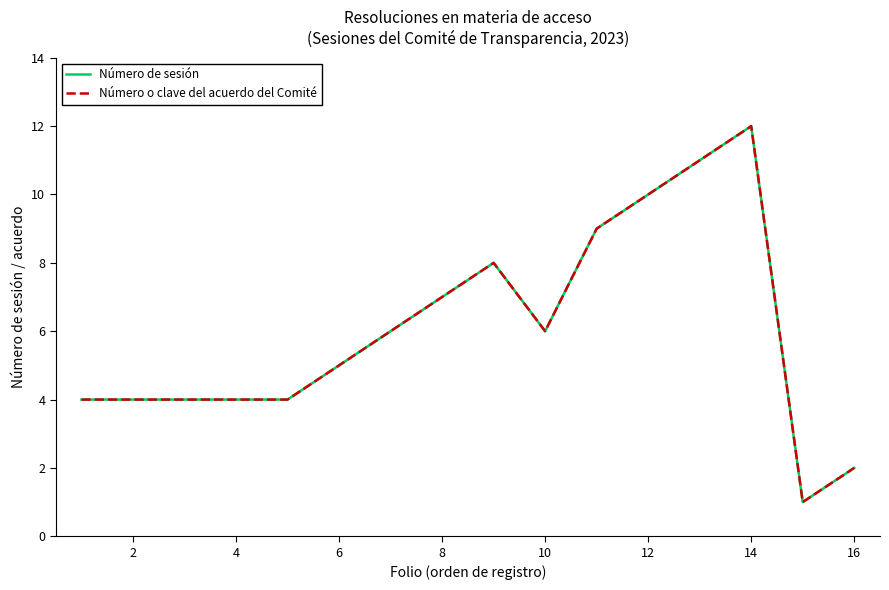

Does the chart display data point markers on the line(s)?

No